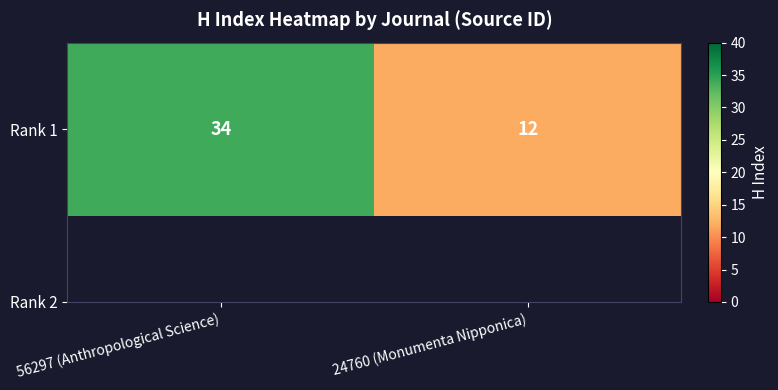

What is the average value?

23